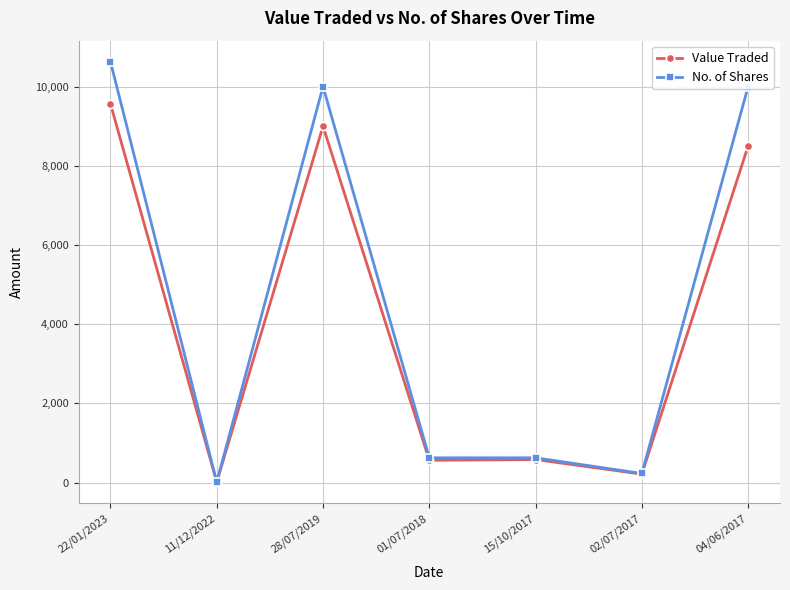

Does the chart display data point markers on the line(s)?

Yes